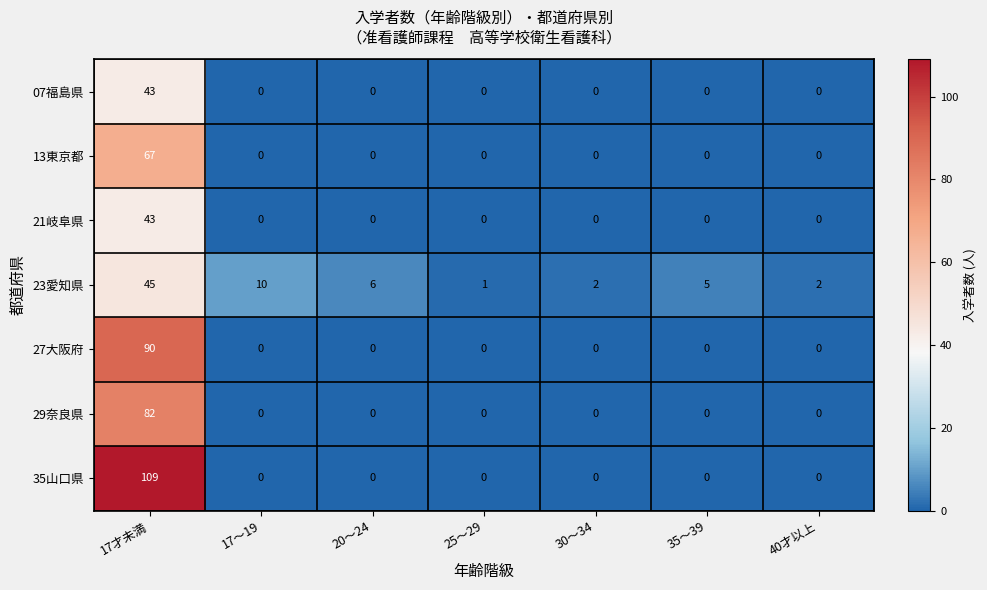

Which series has the largest range (max minus min)?

35山口県